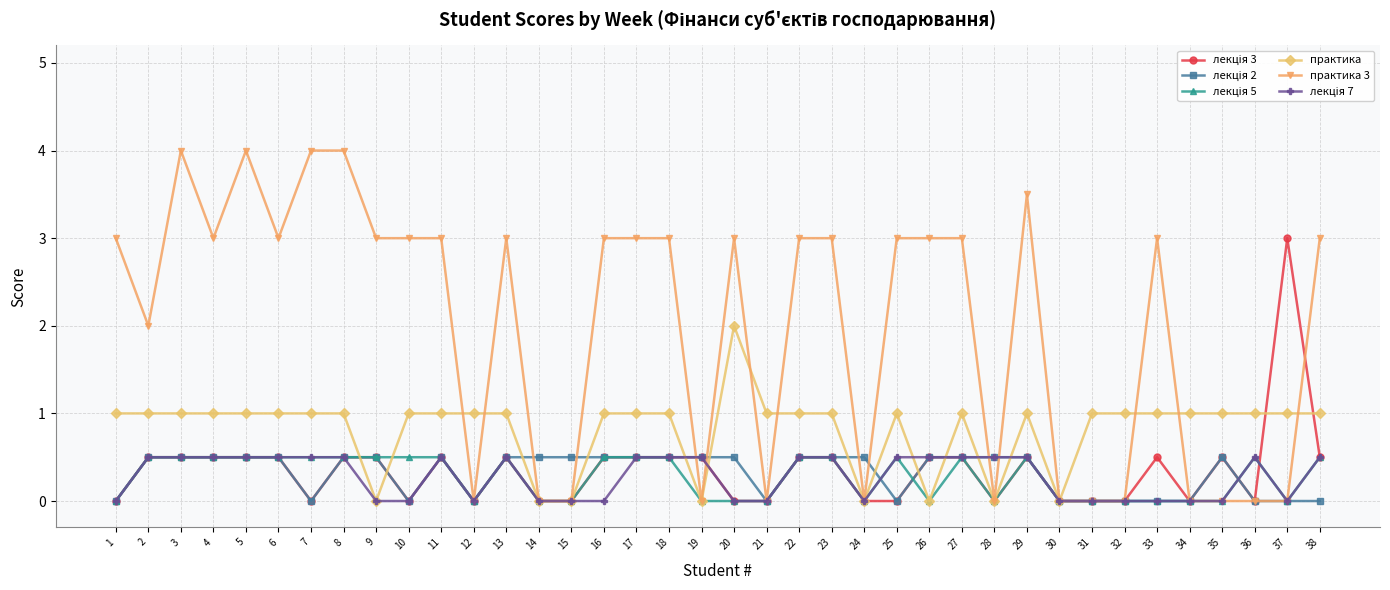

Which series has the largest total across all categories?

практика 3